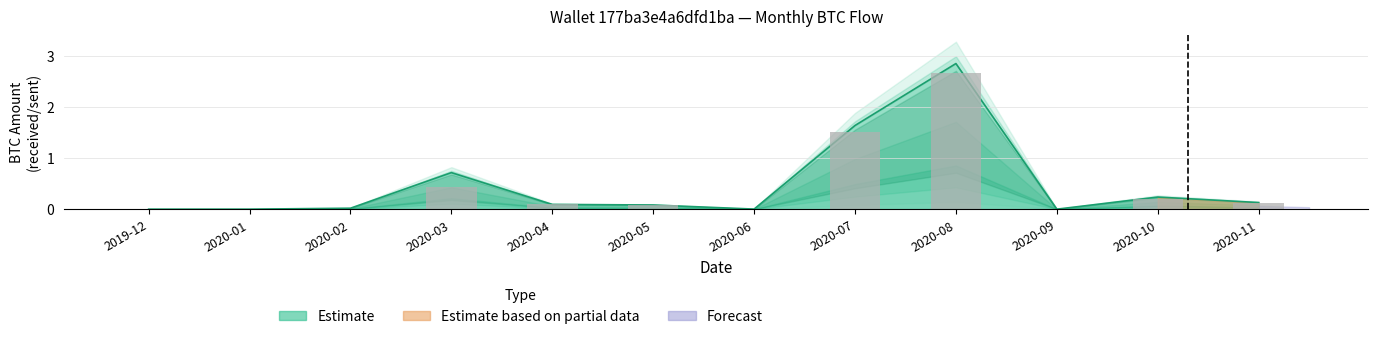

Is it true that the value at 2020-11 is 0.1?

False